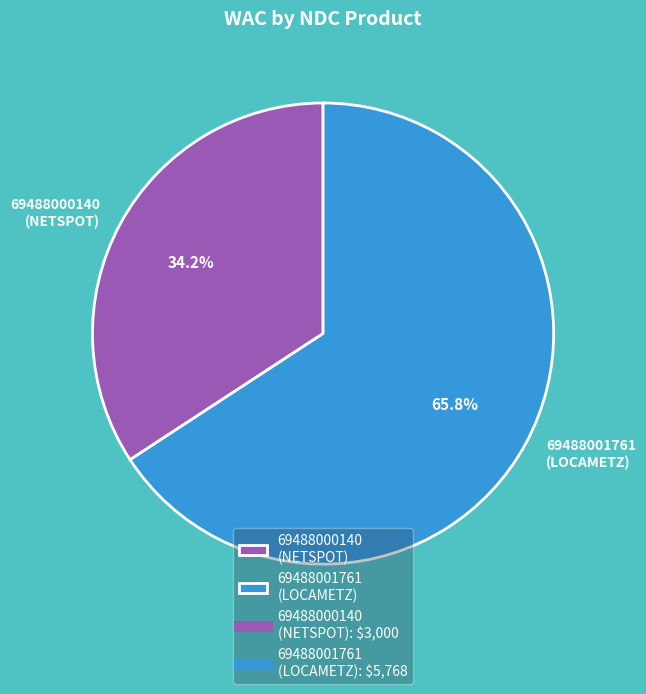

Rank the categories by value from lowest to highest.

69488000140 (NETSPOT), 69488001761 (LOCAMETZ)